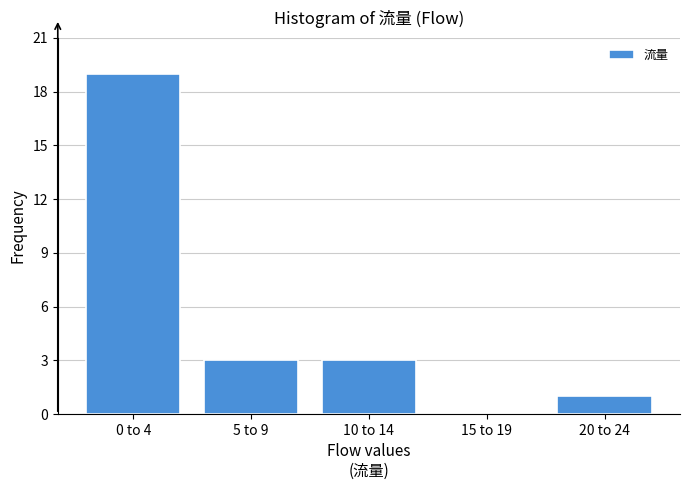

Reading left to right, list all the values displayed in this chart.

0 to 4=19	5 to 9=3	10 to 14=3	15 to 19=0	20 to 24=1